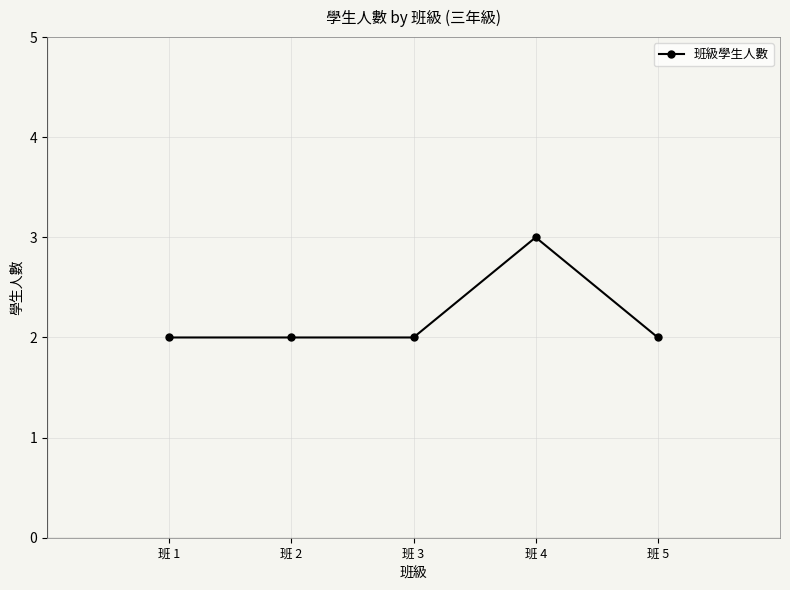

The value at 班 1 is 3. True or false?

False